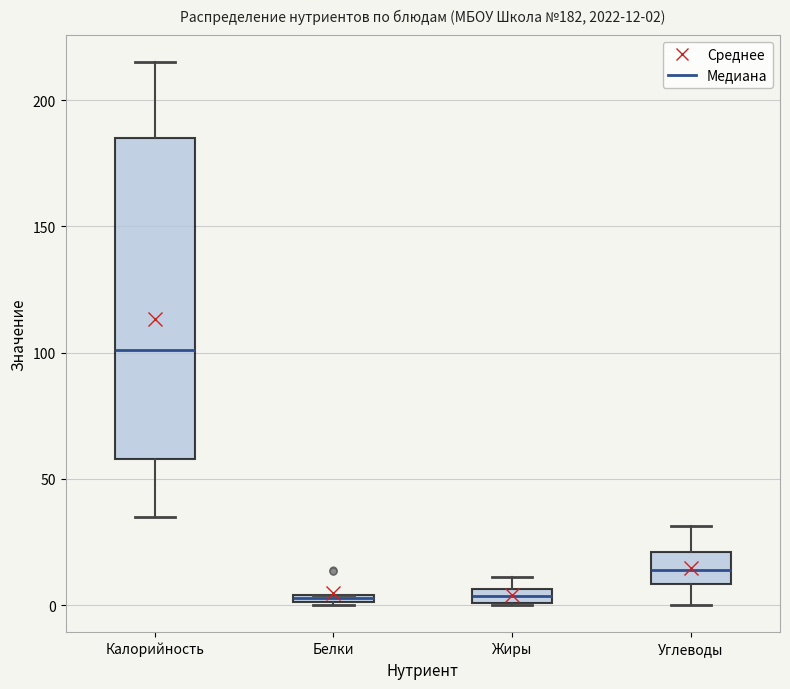

Comparing the boxes themselves (not the whiskers), which one is the tallest?

Калорийность